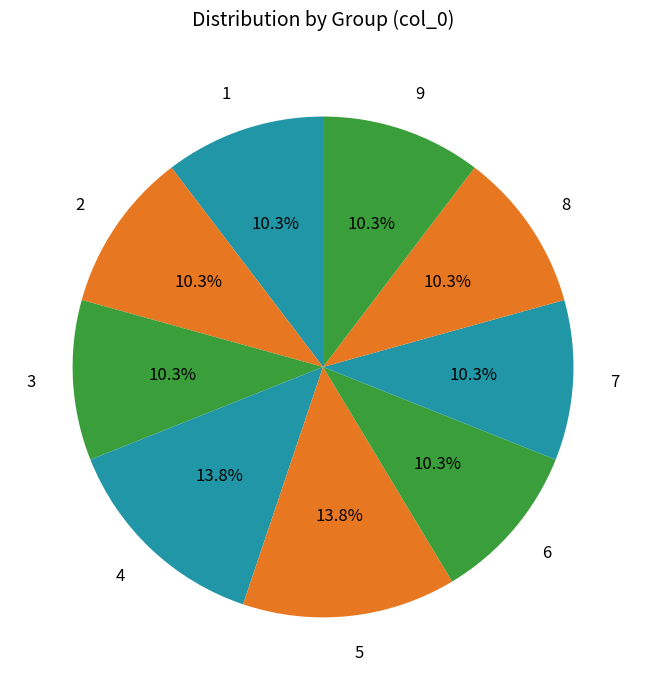

How many slices are in this pie chart?

9